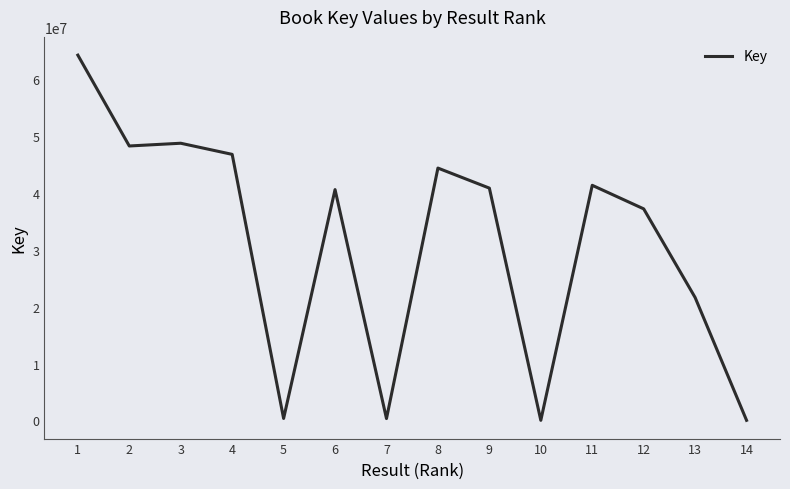

What is the difference between the maximum and minimum values?

64237834